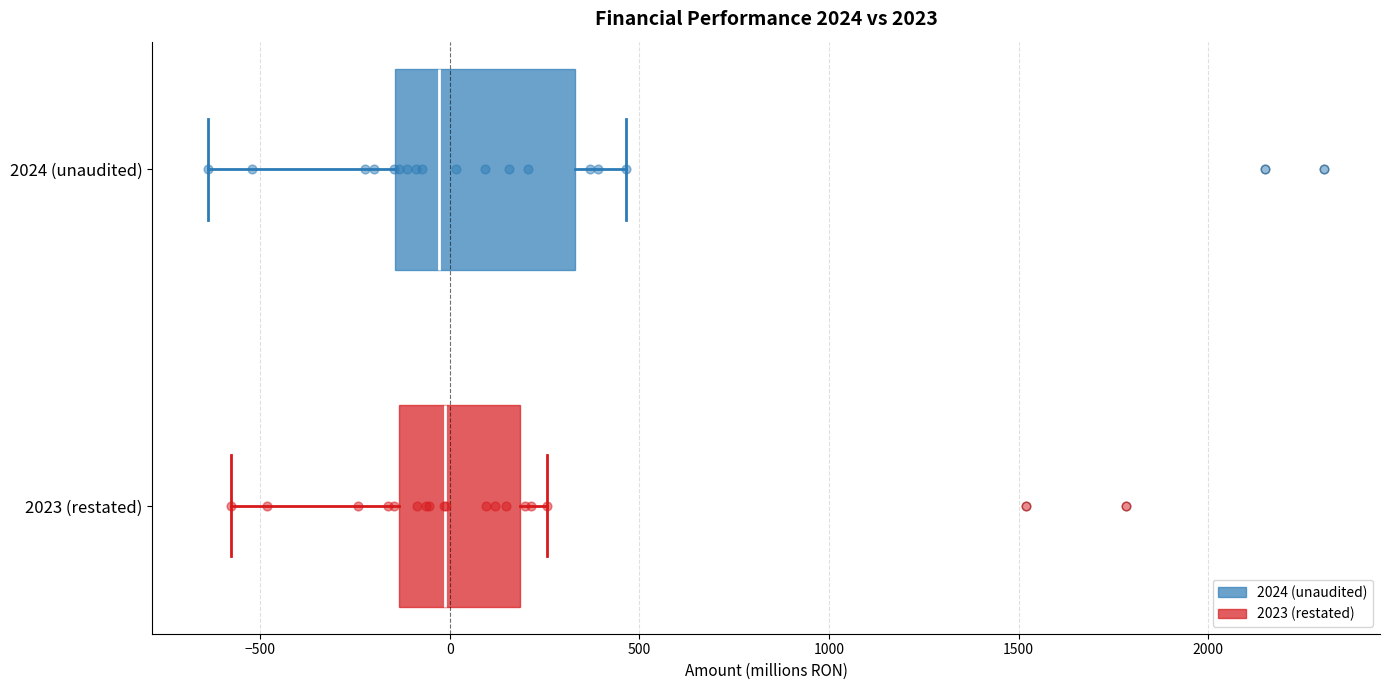

Which box is the widest, from its left edge to its right edge?

2024 (unaudited)